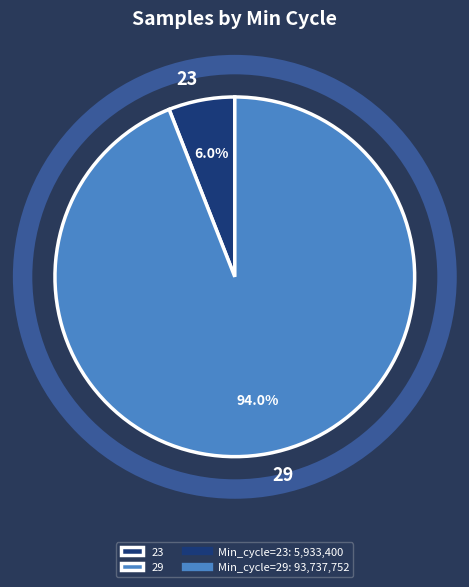

What percentage is the 29 slice, to the nearest percent?

94%